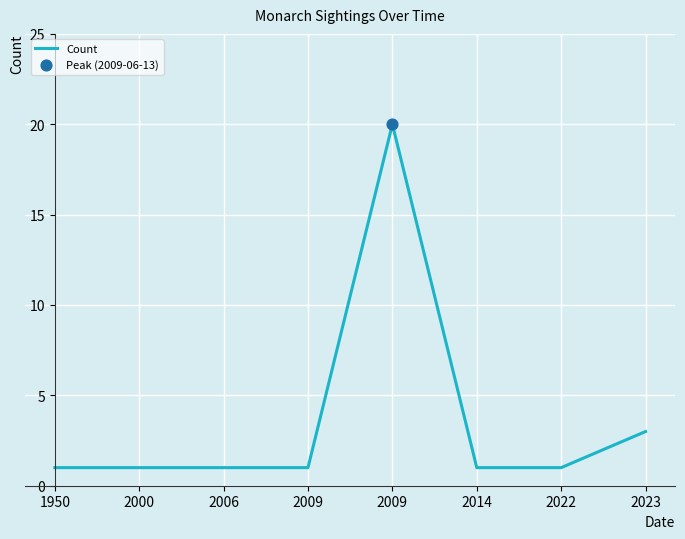

Between 2006 and 2000, which is larger?

2006